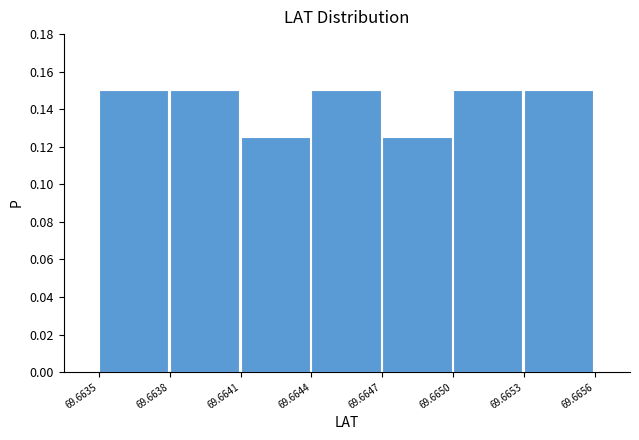

Count the values in the range 0 to 1.

7